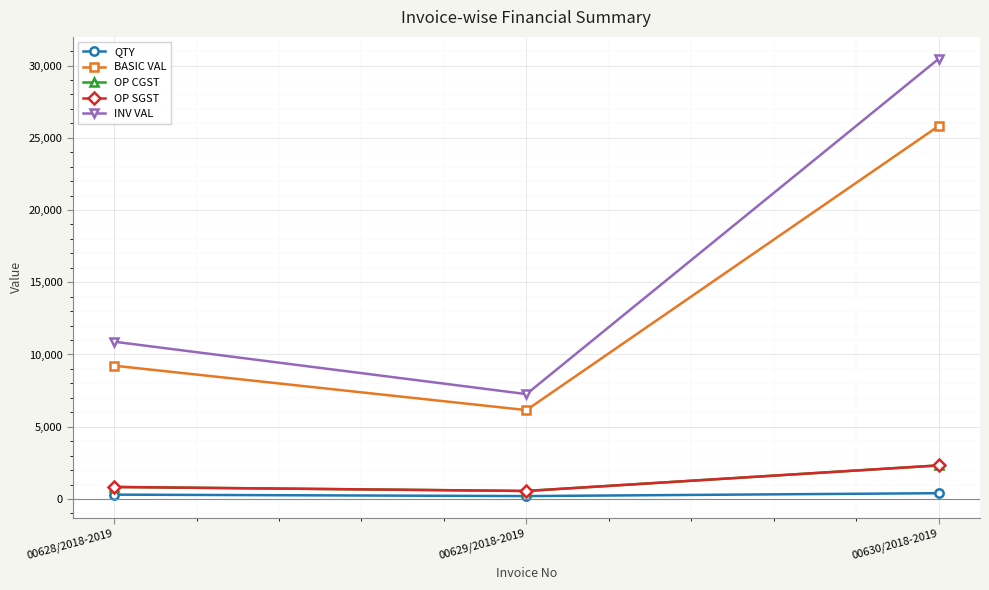

Does the chart have visible grid lines?

Yes